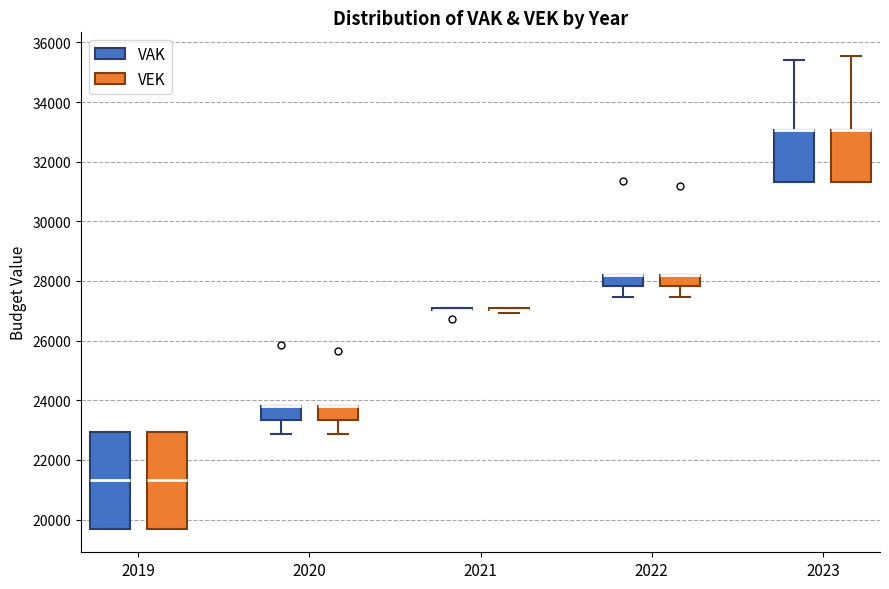

Where is the upper edge of the box for 2023 (VAK) on the y-axis? The values are not printed on the chart, so give them approximately, as read against the axis.

33000